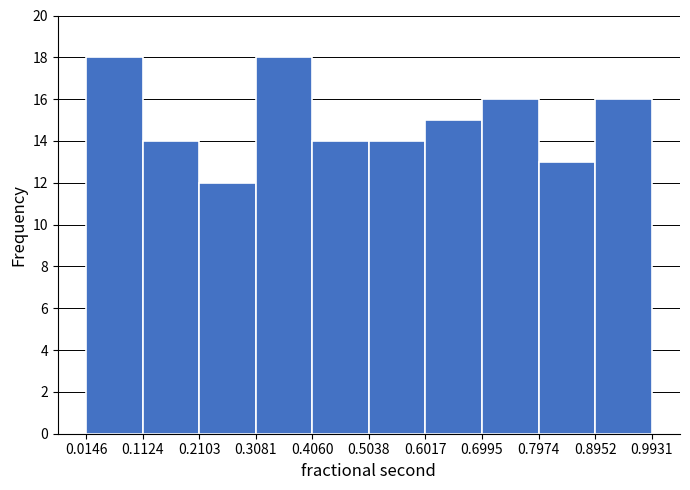

Reading left to right, transcribe this chart: for each bar, give the range it covers on the x-axis and its height. The values are not printed on the chart, so give them approximately, as read against the axis.

0.0146 to 0.1124: 18
0.1124 to 0.2103: 14
0.2103 to 0.3081: 12
0.3081 to 0.4060: 18
0.4060 to 0.5038: 14
0.5038 to 0.6017: 14
0.6017 to 0.6995: 15
0.6995 to 0.7974: 16
0.7974 to 0.8952: 13
0.8952 to 0.9931: 16